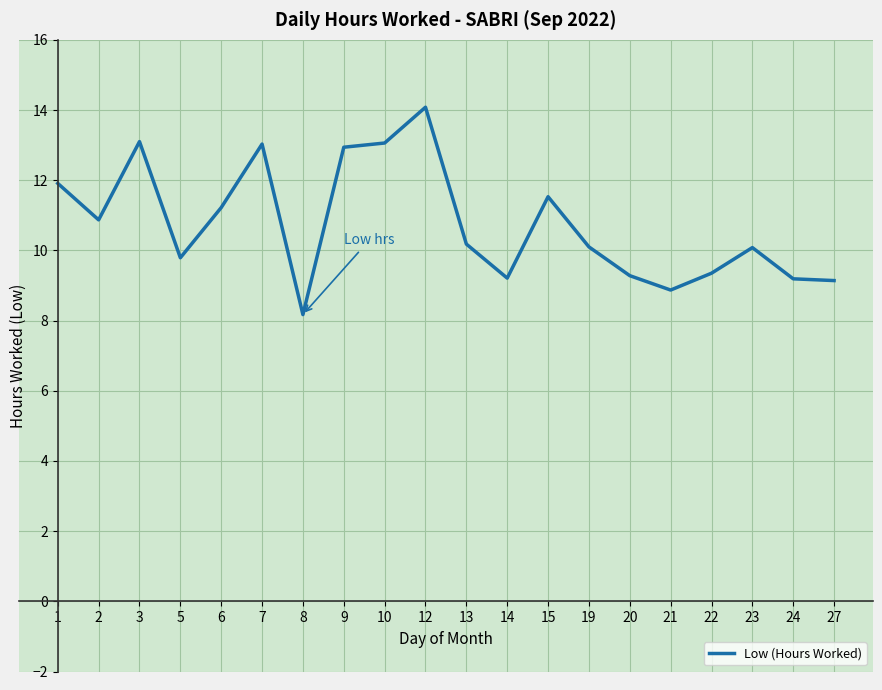

What is the average value?

10.8